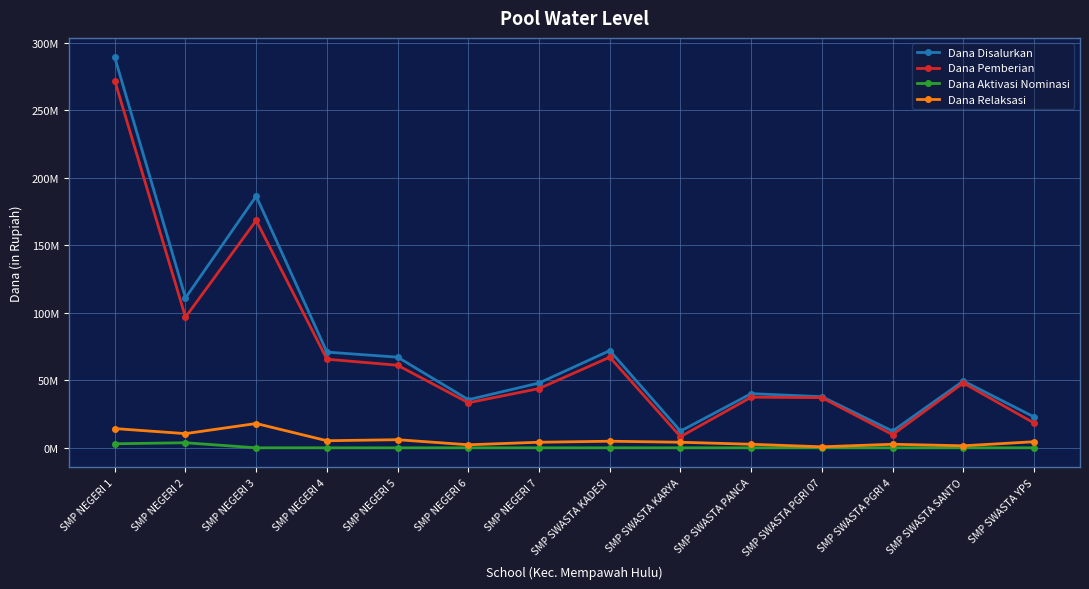

Which series changed the most between SMP SWASTA PGRI 07 and SMP SWASTA PGRI 4?

Dana Pemberian